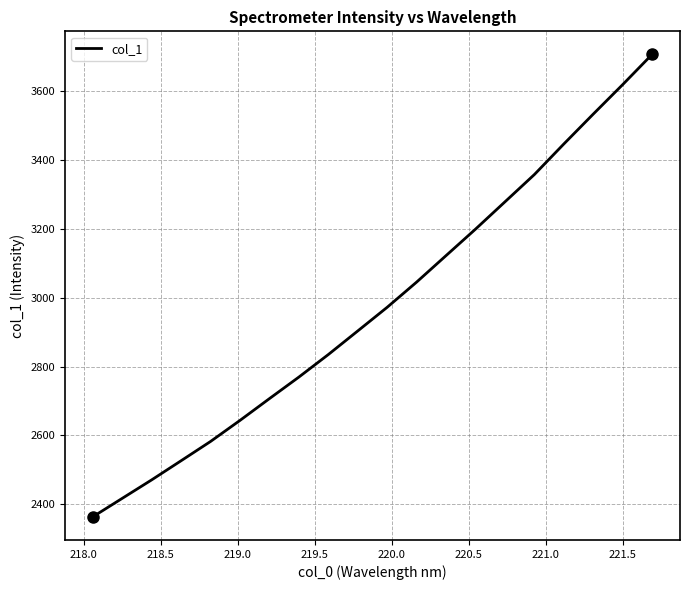

What is the minimum value shown in the chart?

2363.2